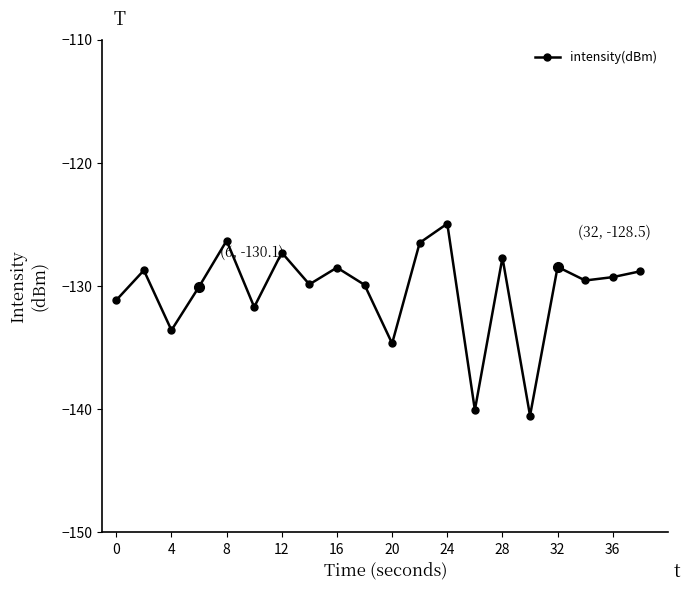

What is the greatest value displayed?

-124.9